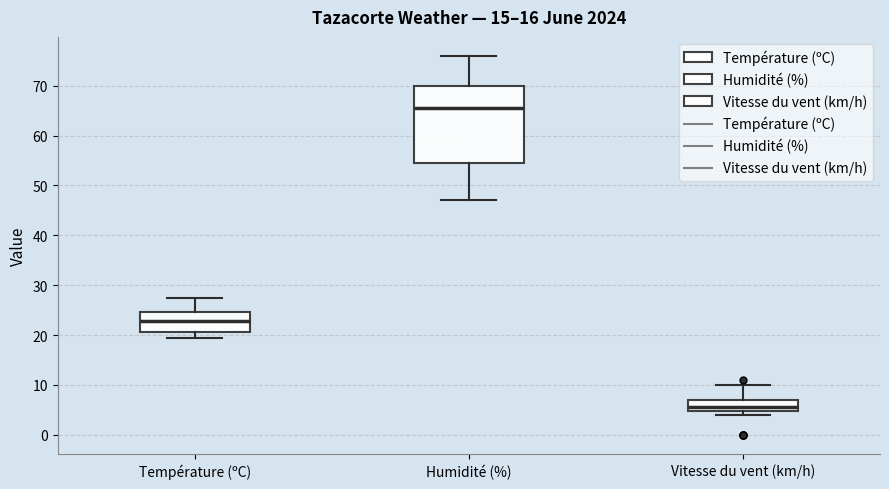

Reading left to right, read every box against the y-axis: the position of its median line, the range the box covers, and the ends of its whiskers. The values are not printed on the chart, so give them approximately, as read against the axis.

Température (ºC): median 23, box 21 to 25, whiskers 20 to 27
Humidité (%): median 66, box 55 to 70, whiskers 47 to 76
Vitesse du vent (km/h): median 6, box 5 to 7, whiskers 4 to 10